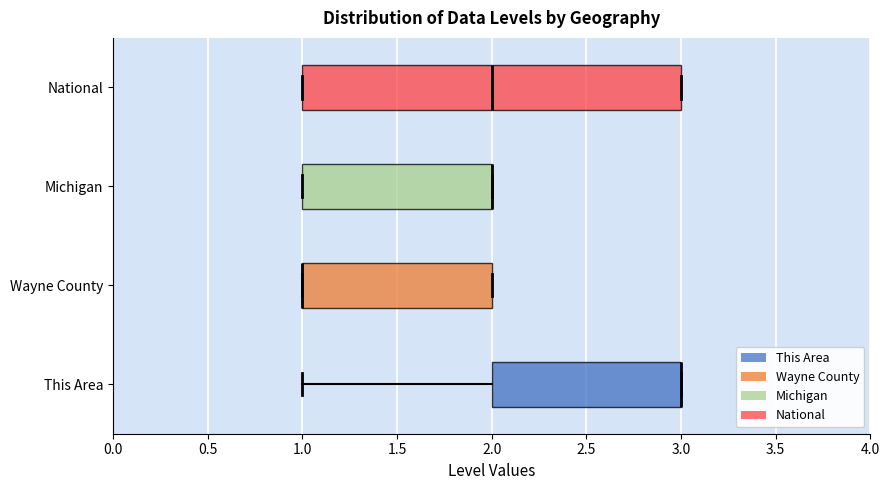

Which box is the widest, from its left edge to its right edge?

National